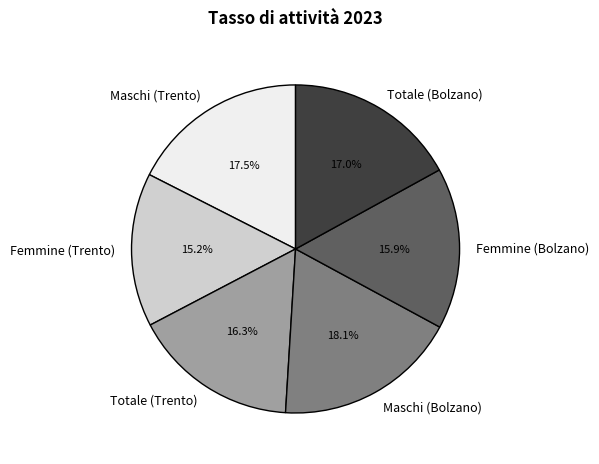

Between Maschi (Bolzano) and Femmine (Trento), which is larger?

Maschi (Bolzano)